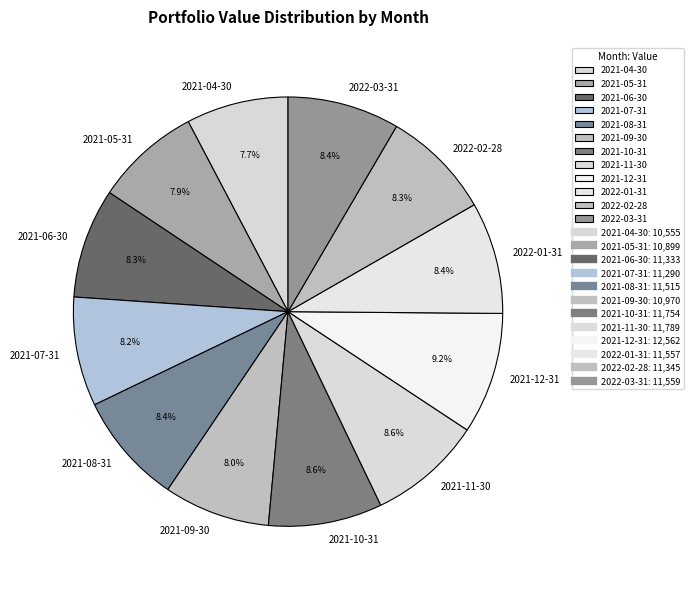

The 2022-03-31 slice represents 1% of the pie. True or false?

False